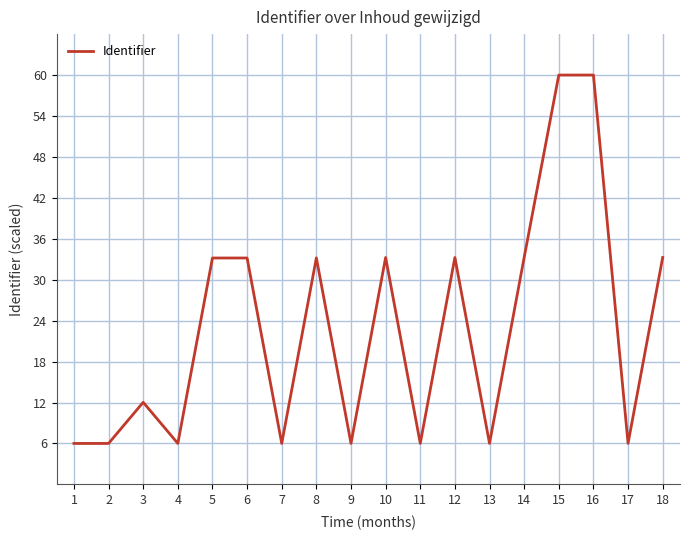

Between 3 and 15, which is larger?

15